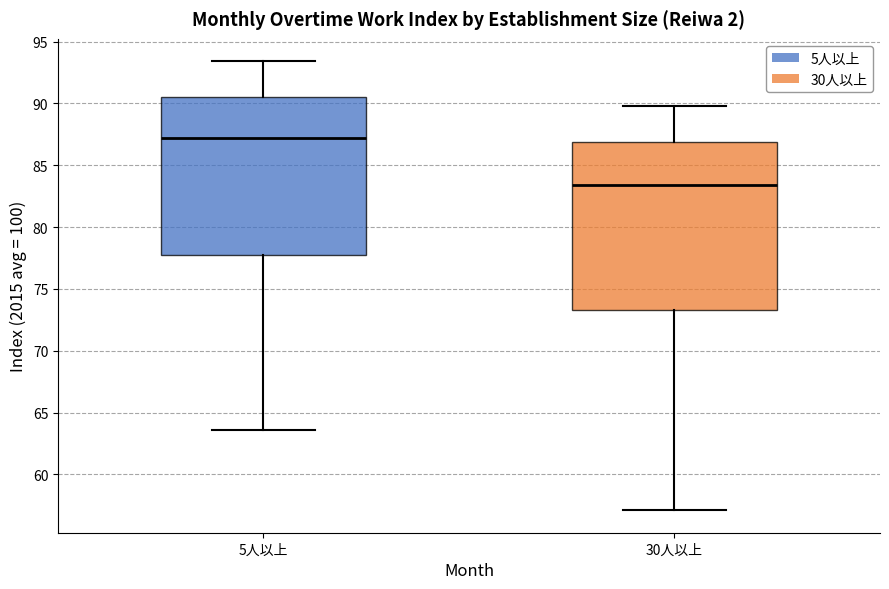

Reading left to right, read every box against the y-axis: the position of its median line, the range the box covers, and the ends of its whiskers. The values are not printed on the chart, so give them approximately, as read against the axis.

5人以上: median 87.0, box 77.5 to 90.5, whiskers 63.5 to 93.5
30人以上: median 83.5, box 73.5 to 87.0, whiskers 57.0 to 90.0